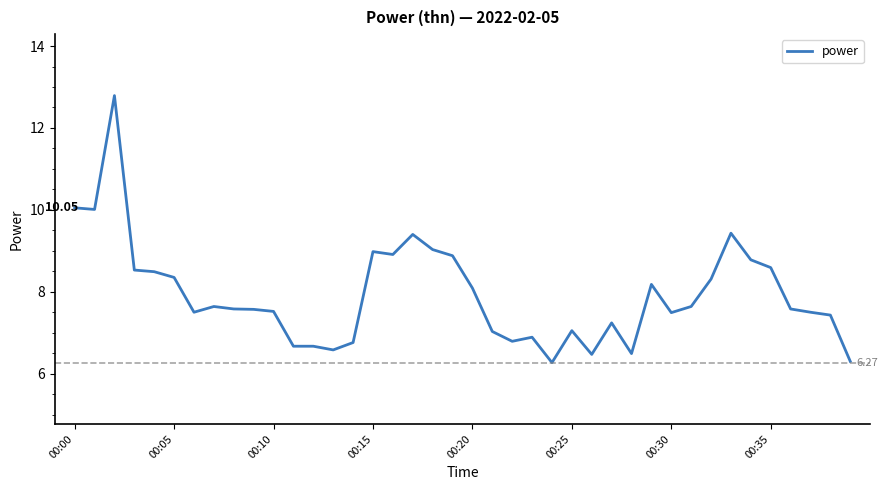

What is the difference between the maximum and minimum values?

6.5